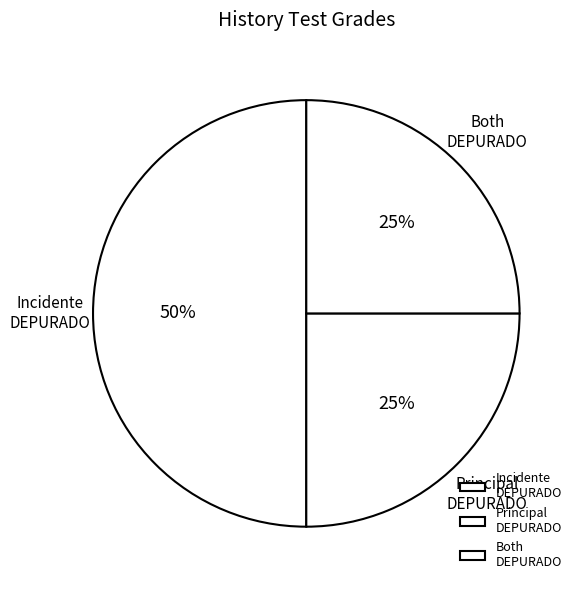

Approximately how many times larger is the value at Both DEPURADO compared to Incidente DEPURADO?

0.5